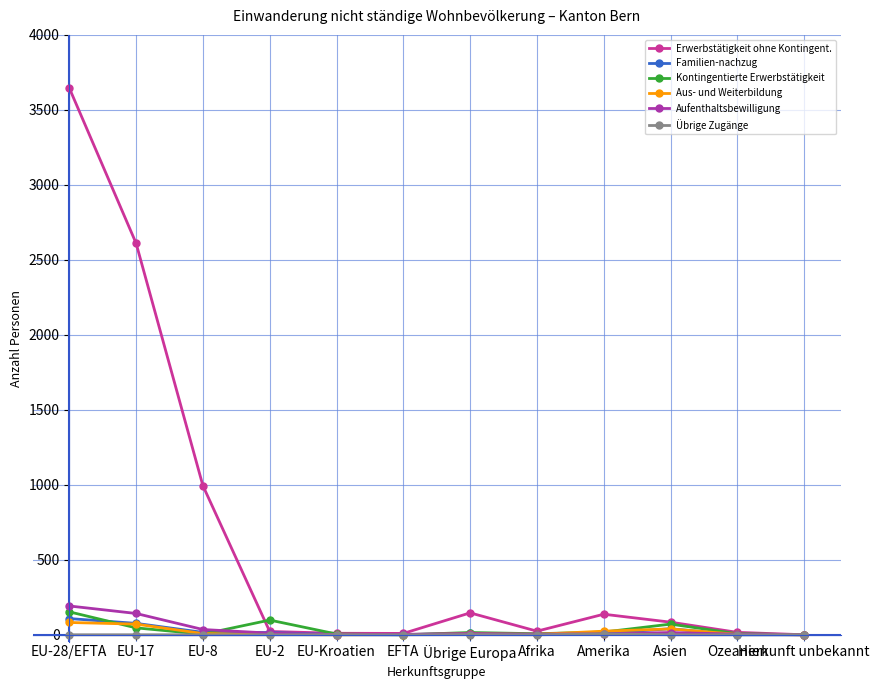

Between which two adjacent categories do Familien-nachzug and Aufenthaltsbewilligung first intersect?

EU-8 and EU-2